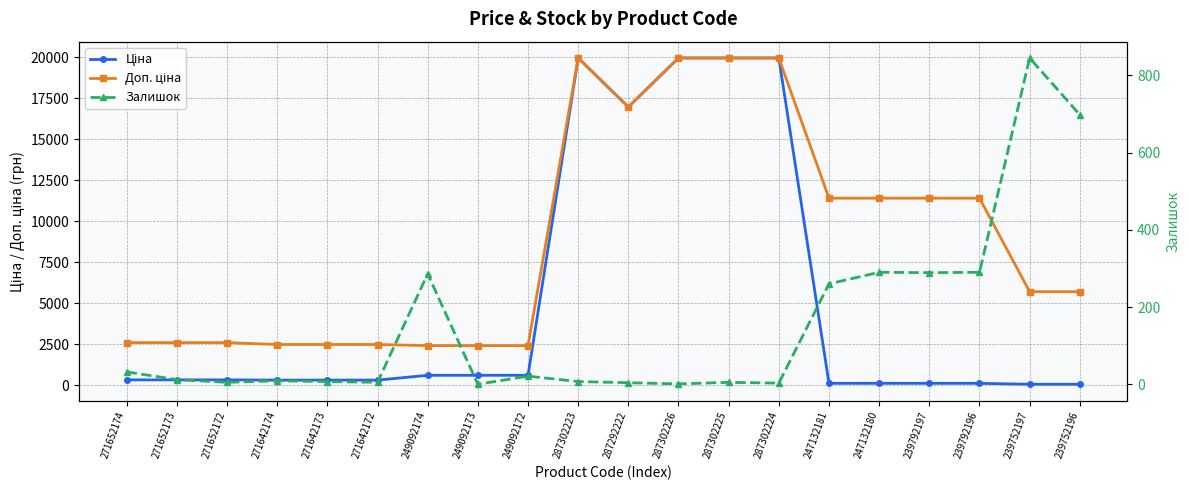

What is the difference between the maximum and minimum values in the Ціна series?

19907.1